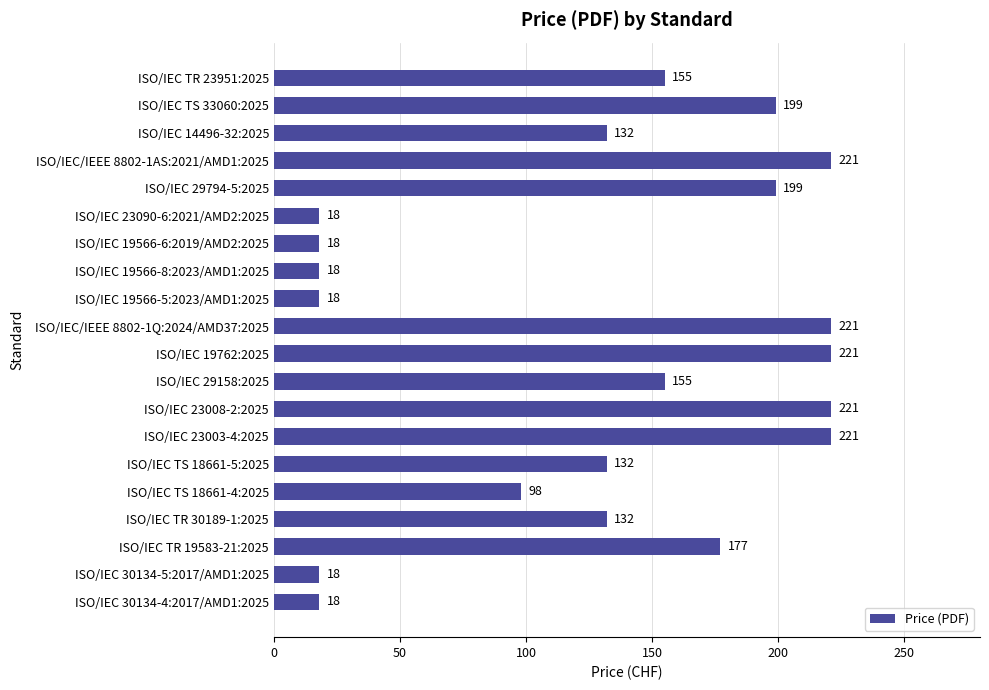

What value does the data have at ISO/IEC TS 18661-5:2025, to the nearest 50?

150